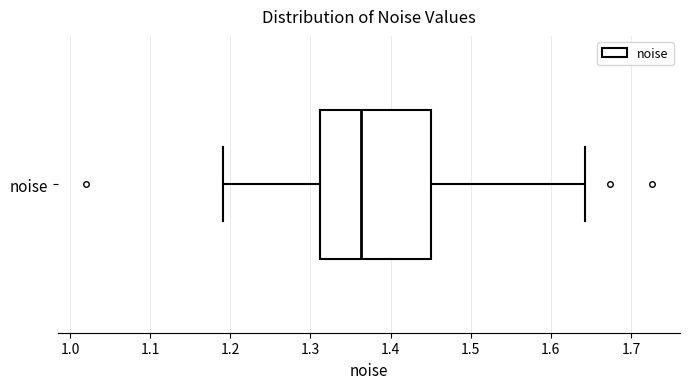

Read this box plot against the x-axis: the position of the median line, the range covered by the box, and the ends of both whiskers. The values are not printed on the chart, so give them approximately, as read against the axis.

median 1.36, box 1.31 to 1.45, whiskers 1.19 to 1.64